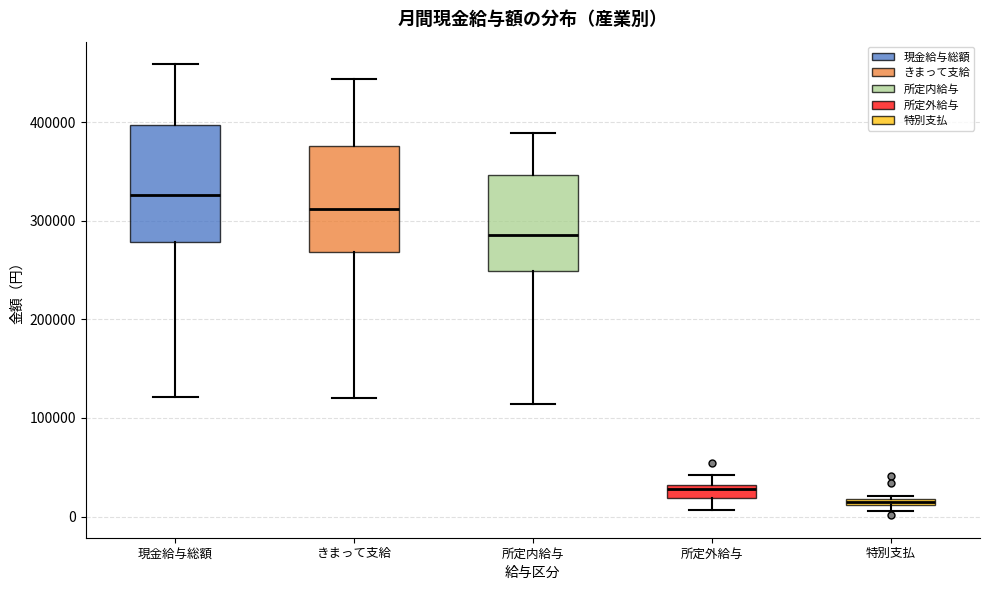

Where is the upper edge of the box for 所定内給与 on the y-axis? The values are not printed on the chart, so give them approximately, as read against the axis.

350000